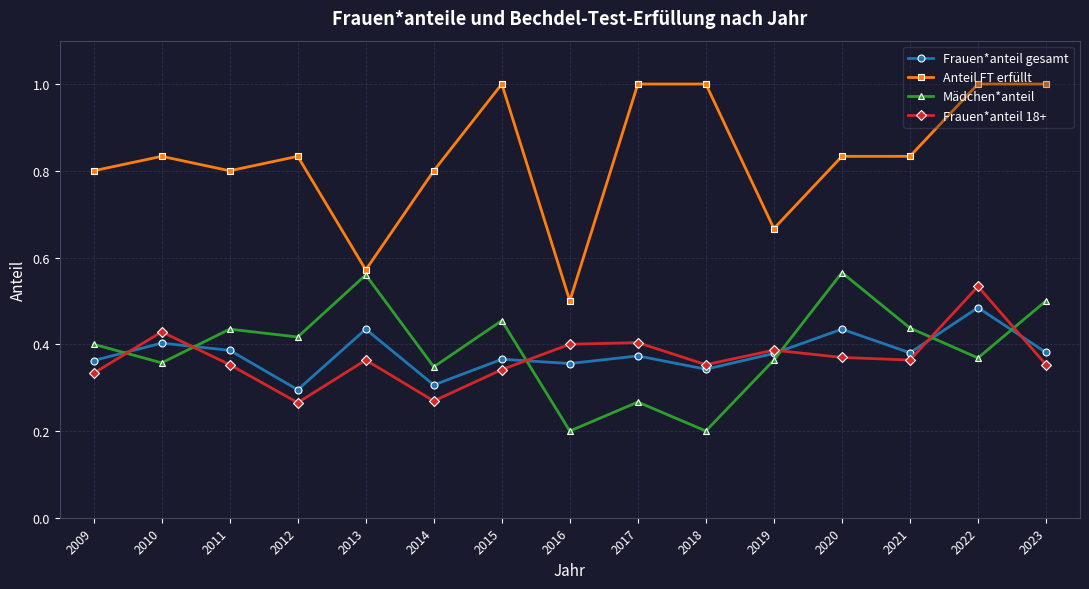

Where is Anteil FT erfüllt nearest to the value 0?

2016